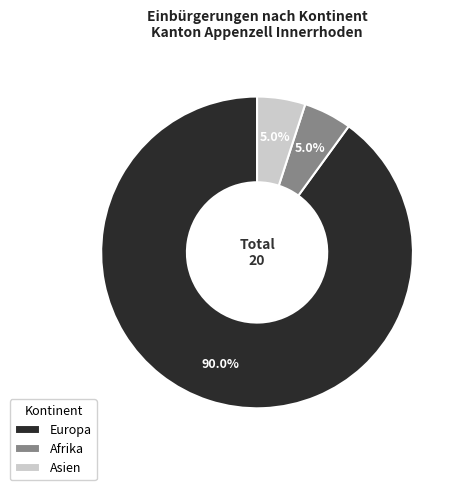

To the nearest percent, what is the average slice percentage?

33%